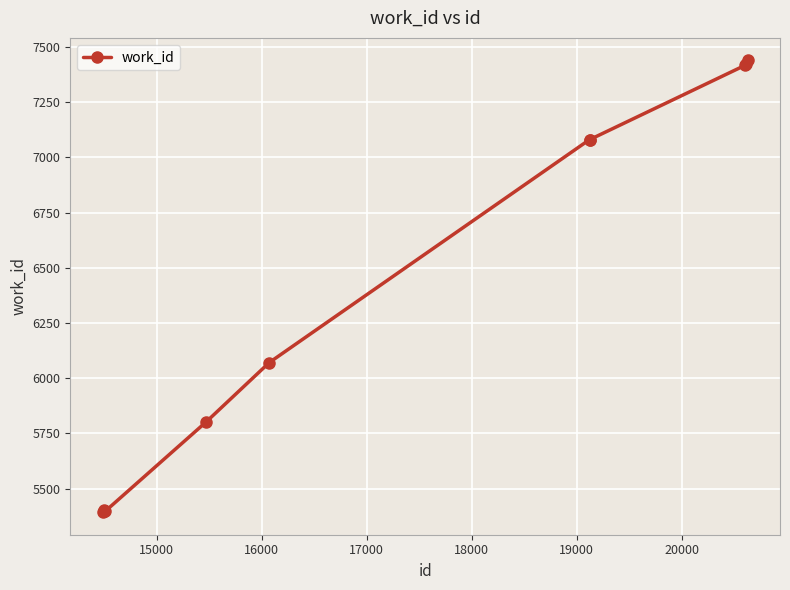

What is the difference between the maximum and minimum values?

2044